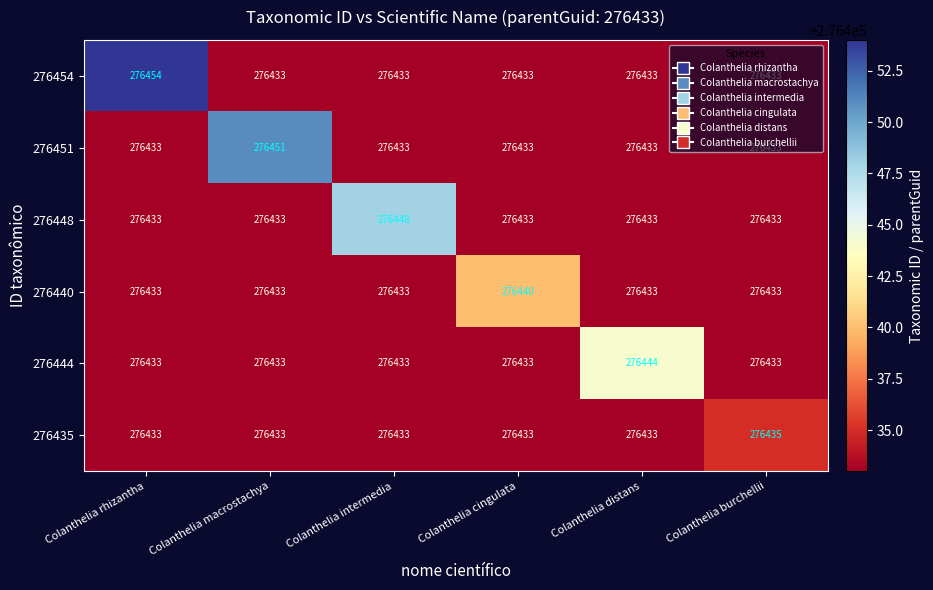

What is the difference between the highest and lowest values at Colanthelia burchellii?

2